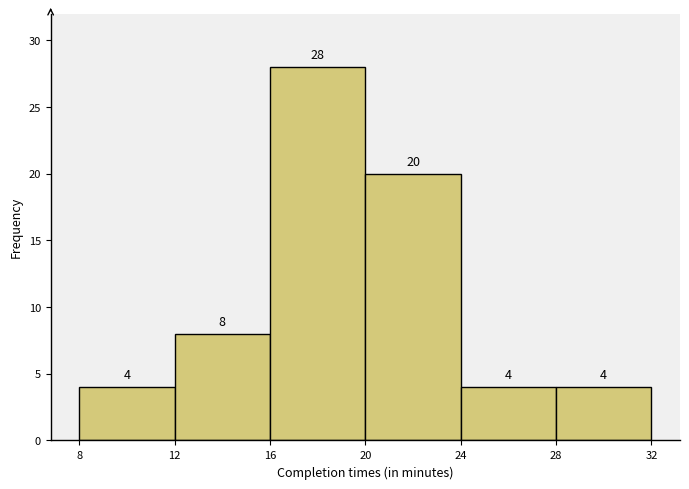

Which range on the x-axis has the tallest bar?

16 to 20